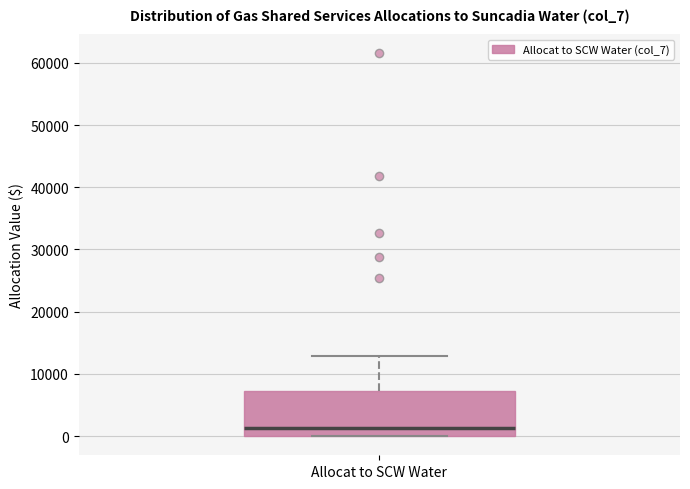

Where does the upper whisker of the box for Allocat to SCW Water end on the y-axis? The values are not printed on the chart, so give them approximately, as read against the axis.

13000